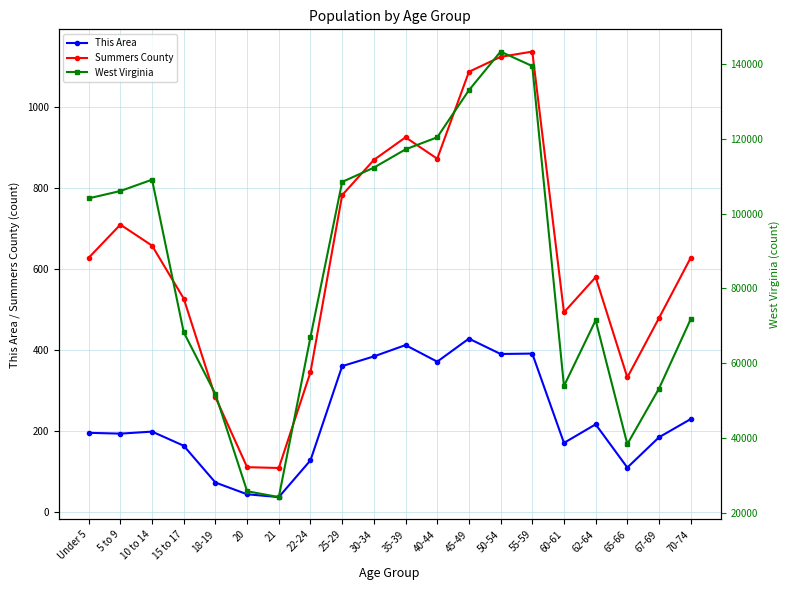

At which label does Summers County first exceed 628?

5 to 9